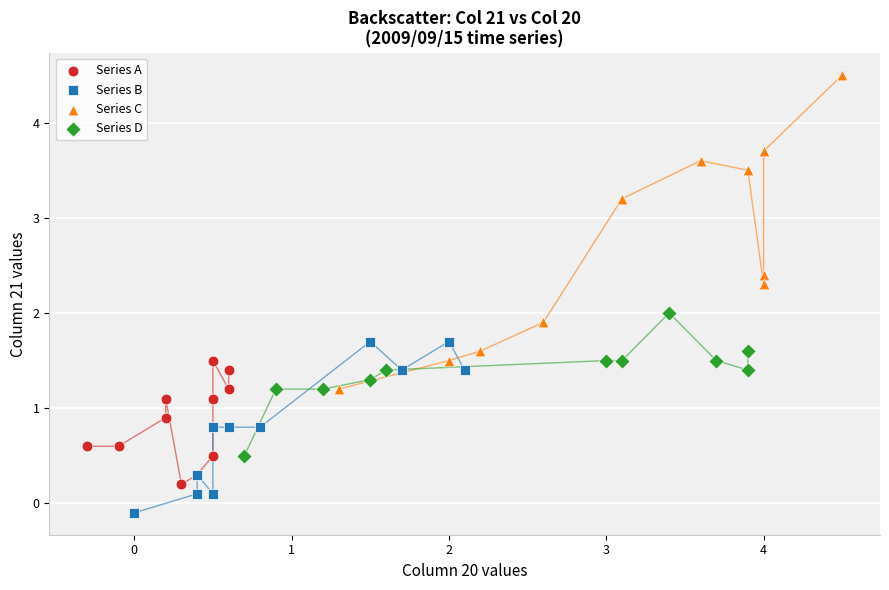

Which series reaches the maximum Y coordinate?

Series C